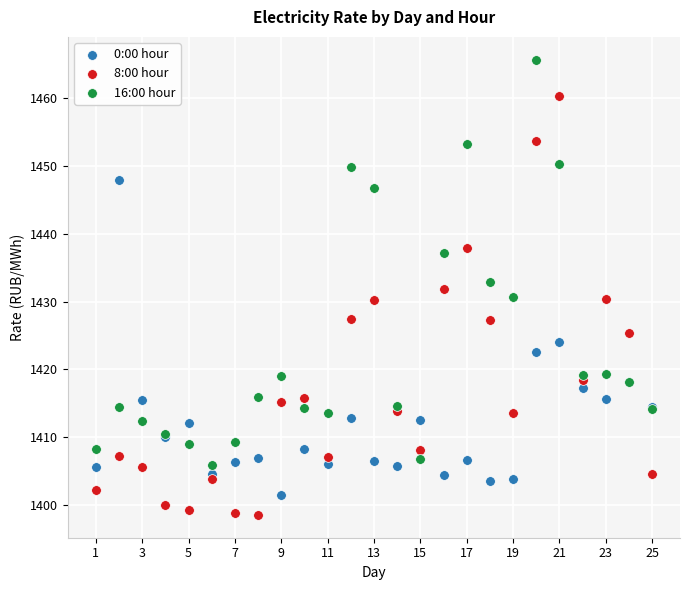

Which series contains the highest Y value?

16:00 hour